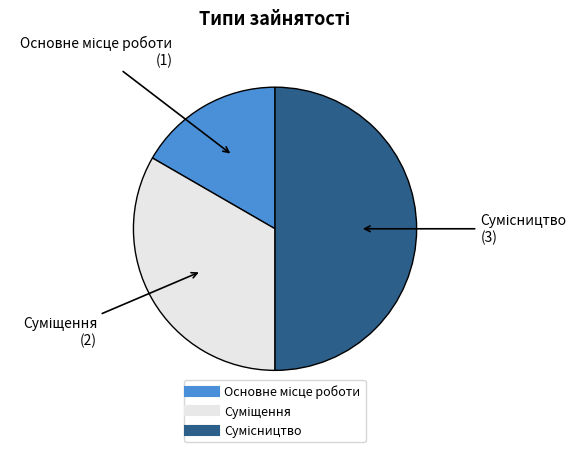

What is the change in value from Основне місце роботи to Суміщення?

+1